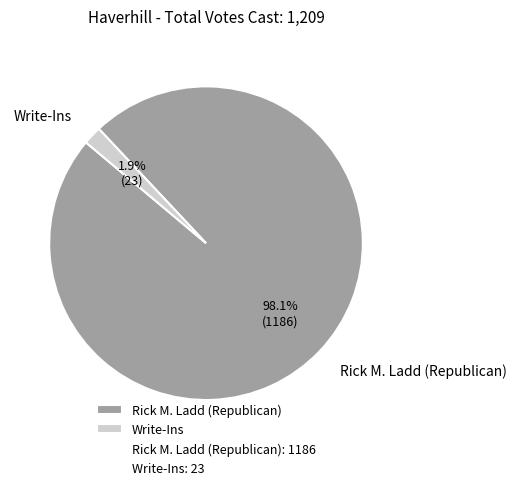

Rank the categories by value from highest to lowest.

Rick M. Ladd (Republican), Write-Ins